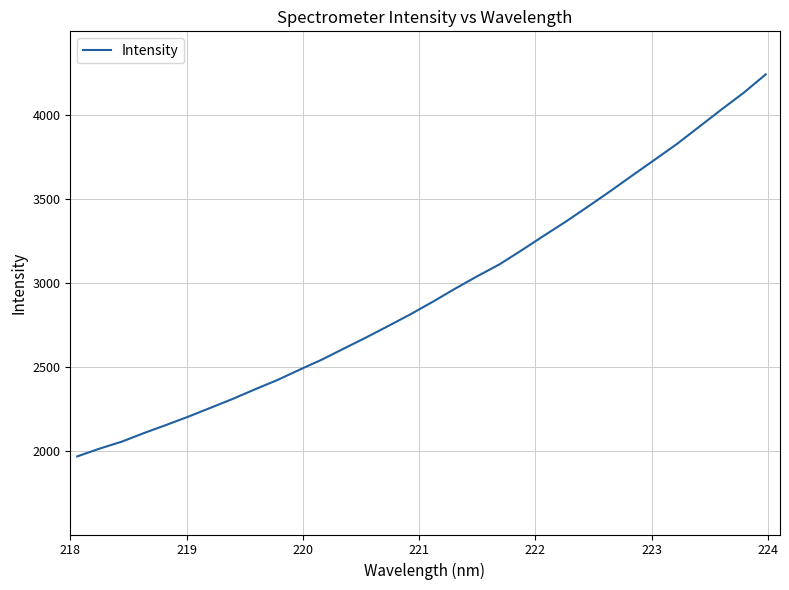

What is the difference between the maximum and minimum values?

2277.9